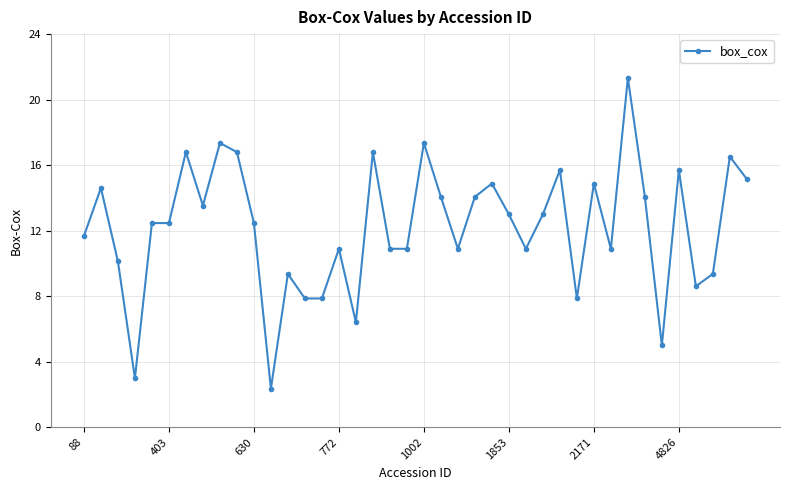

What is the smallest value displayed?

2.3